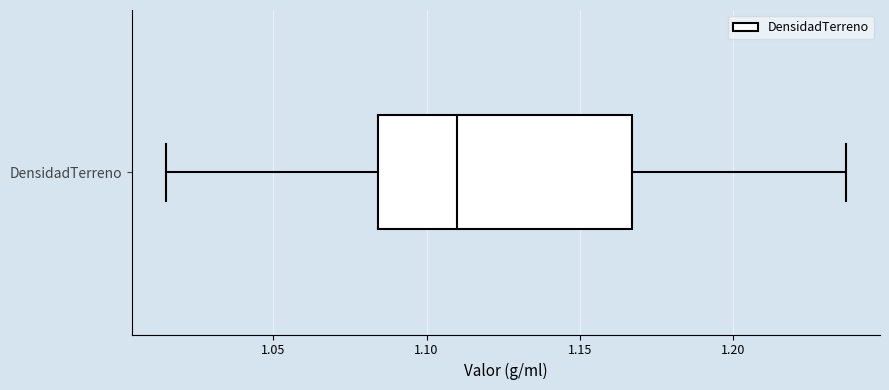

Read this box plot against the x-axis: the position of the median line, the range covered by the box, and the ends of both whiskers. The values are not printed on the chart, so give them approximately, as read against the axis.

median 1.110, box 1.085 to 1.165, whiskers 1.015 to 1.235